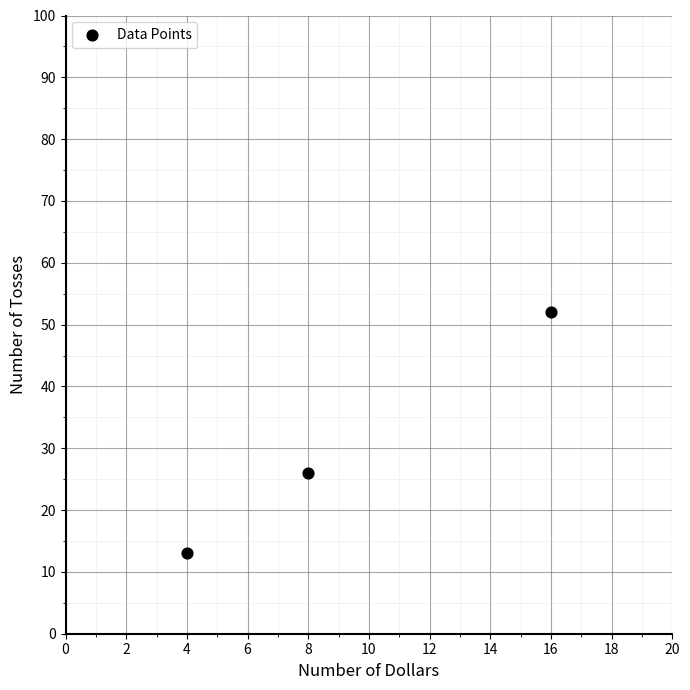

What is the range of Y values (max minus min)?

39